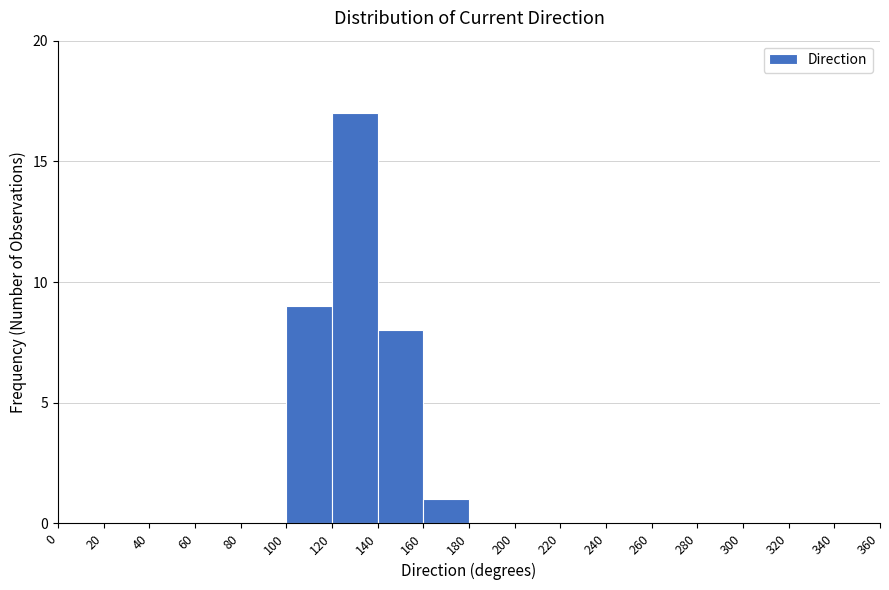

Which range on the x-axis has the tallest bar?

120 to 140